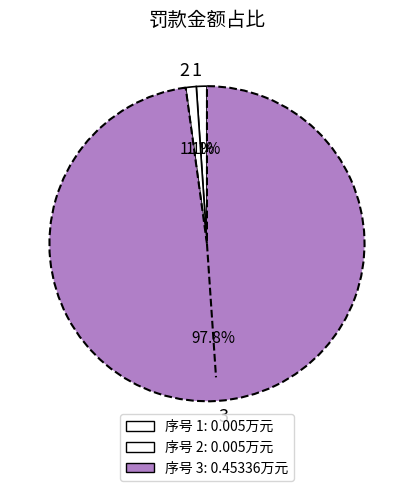

What percentage is the 2 slice, to the nearest percent?

1%